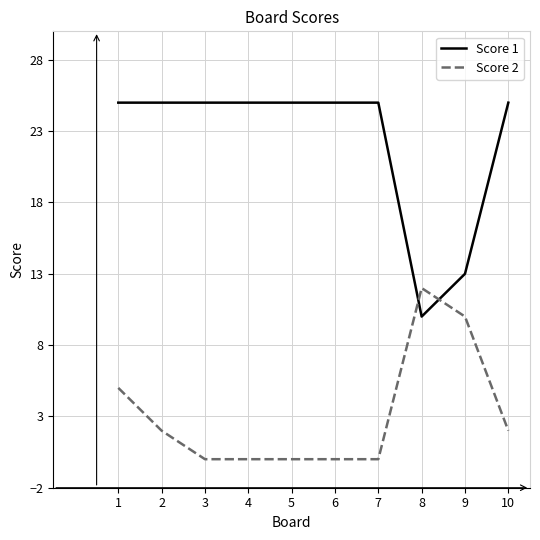

Rank the series at 6 from lowest to highest value.

Score 2, Score 1